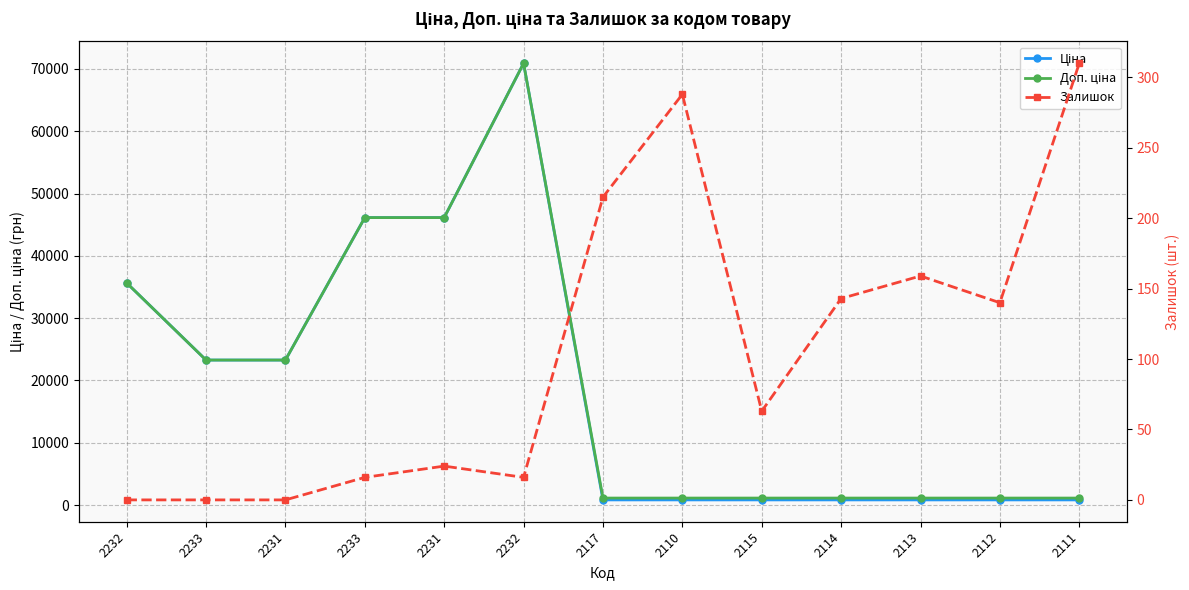

What is the sum of the Доп. ціна values at 2113 and 2111?

2256.0